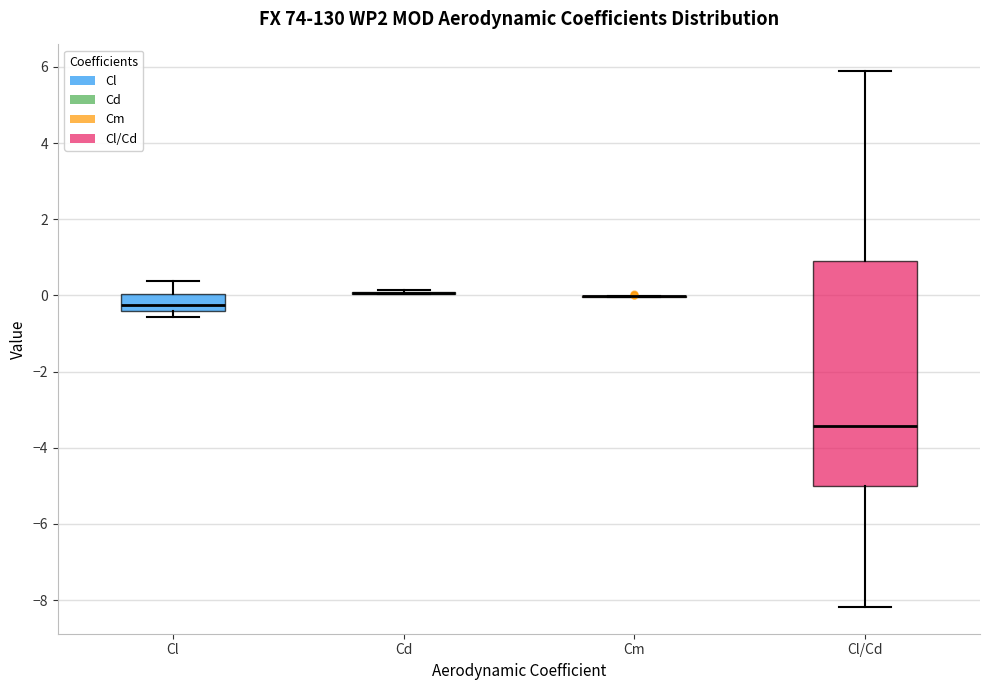

Where does the median line of the box for Cl sit on the y-axis? The values are not printed on the chart, so give them approximately, as read against the axis.

-0.2